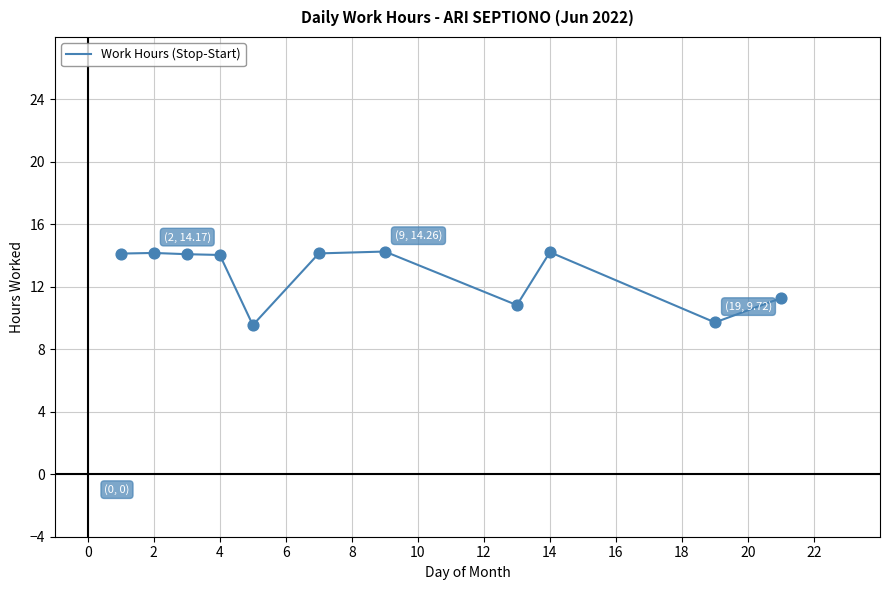

What is the greatest value displayed?

14.3